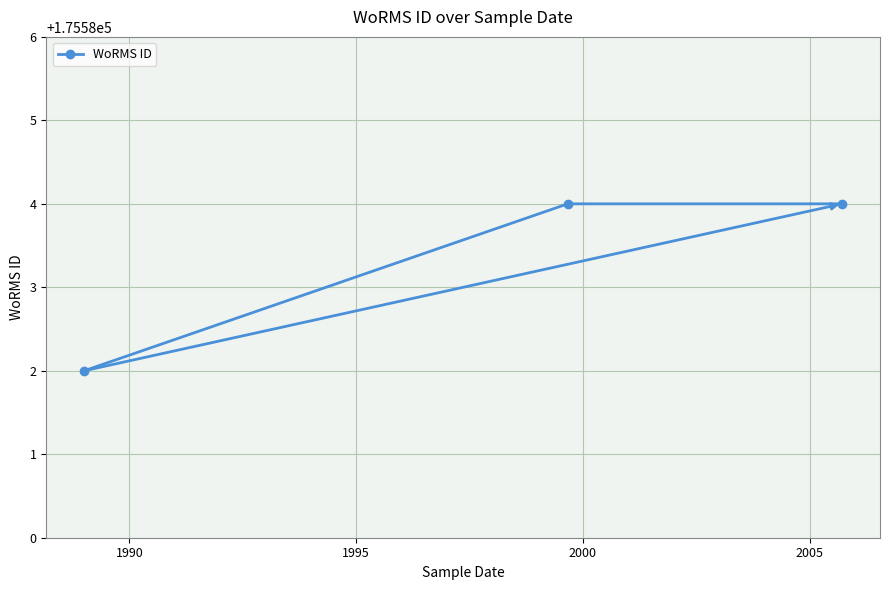

What is the value of the 2nd point from the left?

175584